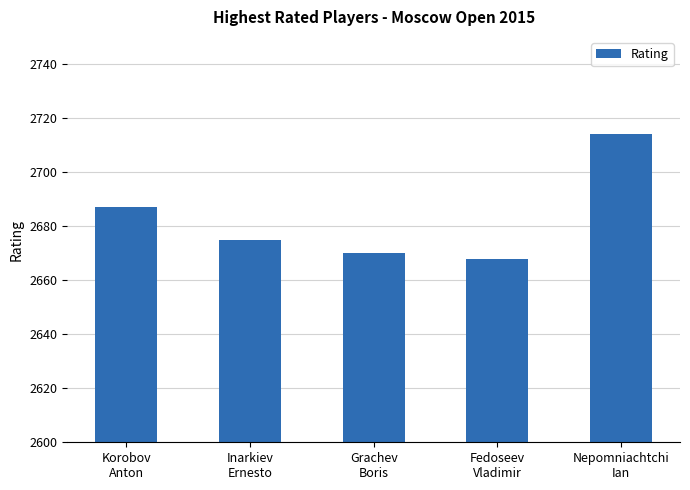

True or false: the data shows 2668 at Fedoseev
Vladimir.

True